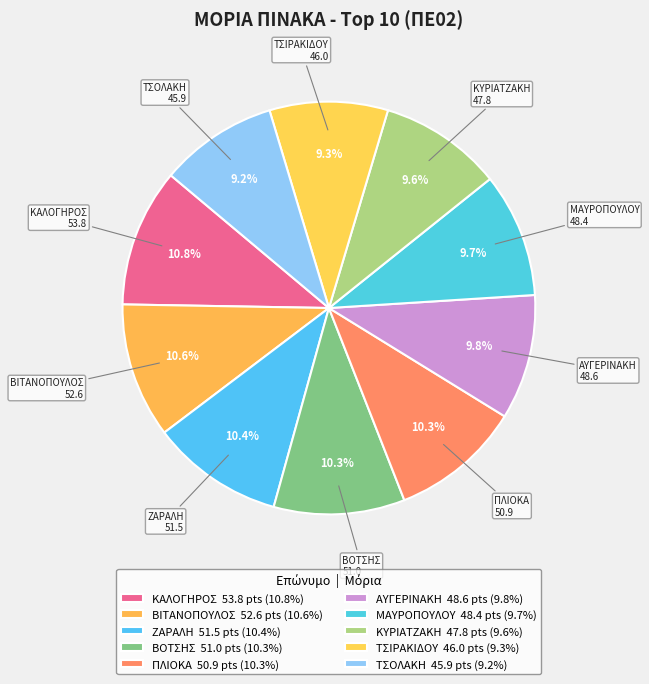

Combined, do ΒΟΤΣΗΣ and ΠΛΙΟΚΑ account for over 50%?

No